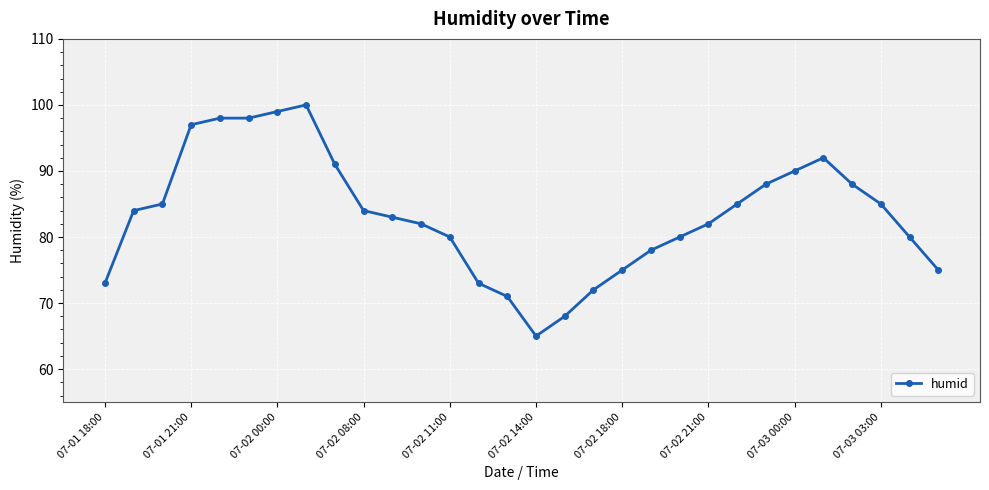

How many series are shown in this chart?

1